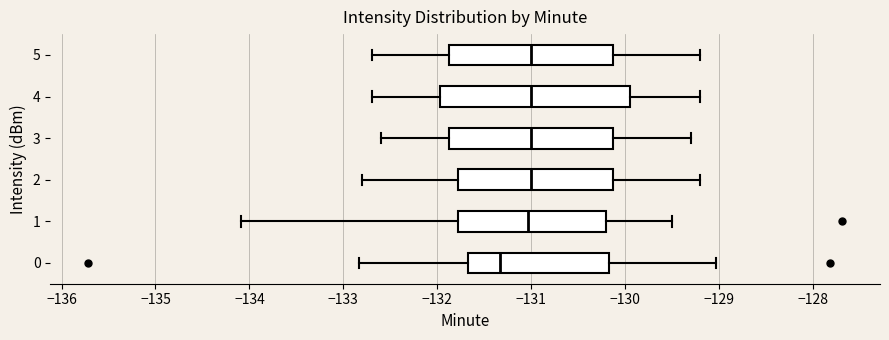

Where is the left edge of the box at y = 1 on the x-axis? The values are not printed on the chart, so give them approximately, as read against the axis.

-131.8